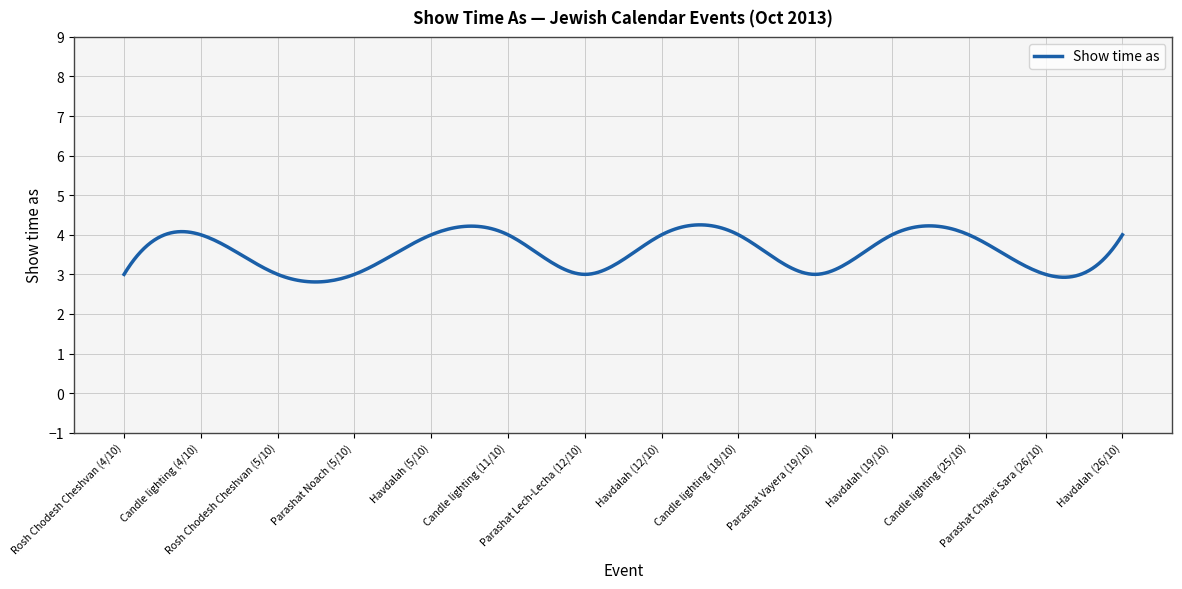

What is the smallest value displayed?

2.8